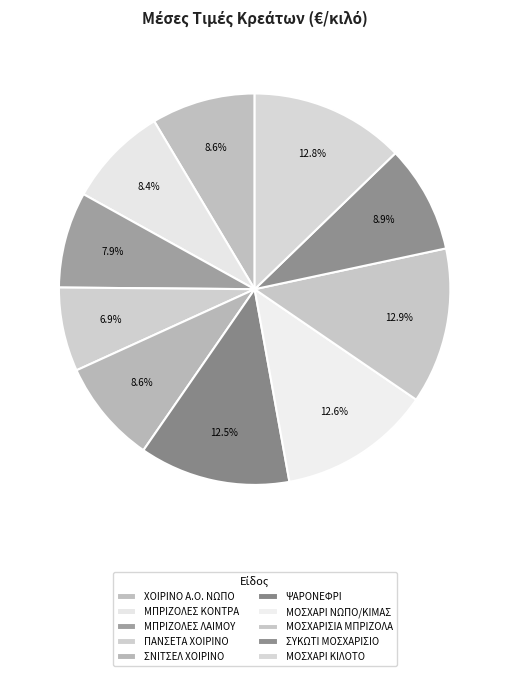

Approximately how many times larger is the value at ΣΝΙΤΣΕΛ ΧΟΙΡΙΝΟ compared to ΜΟΣΧΑΡΙ ΝΩΠΟ/ΚΙΜΑΣ?

0.7